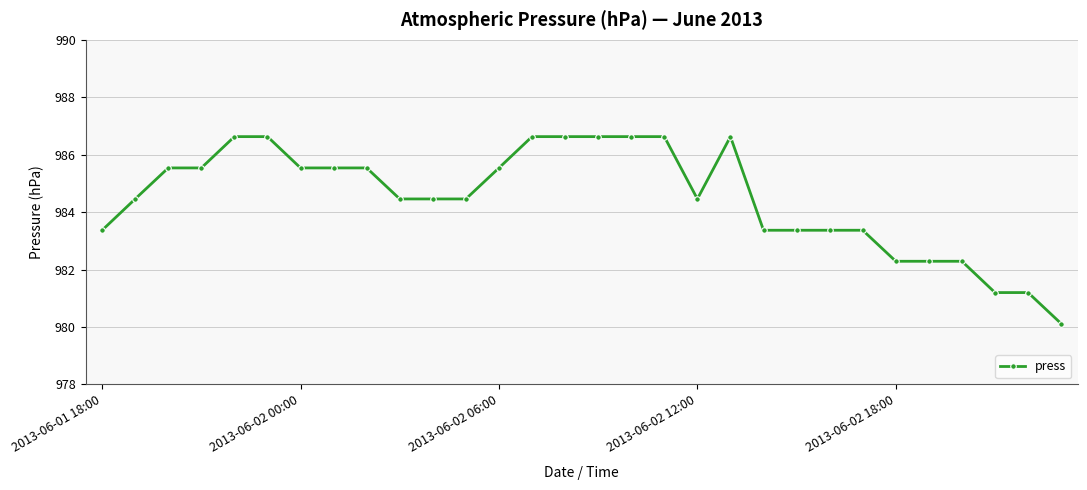

Reading right to left, list all the values displayed in this chart.

980.1	981.2	981.2	982.3	982.3	982.3	983.4	983.4	983.4	983.4	986.6	984.5	986.6	986.6	986.6	986.6	986.6	985.5	984.5	984.5	984.5	985.5	985.5	985.5	986.6	986.6	985.5	985.5	984.5	983.4